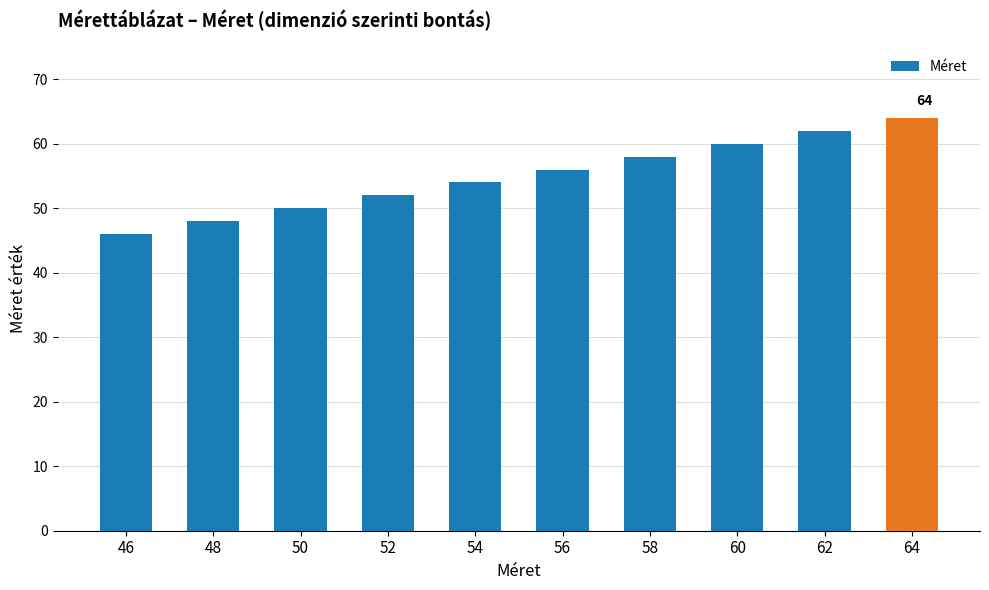

The chart shows a value of 111 at 62. True or false?

False